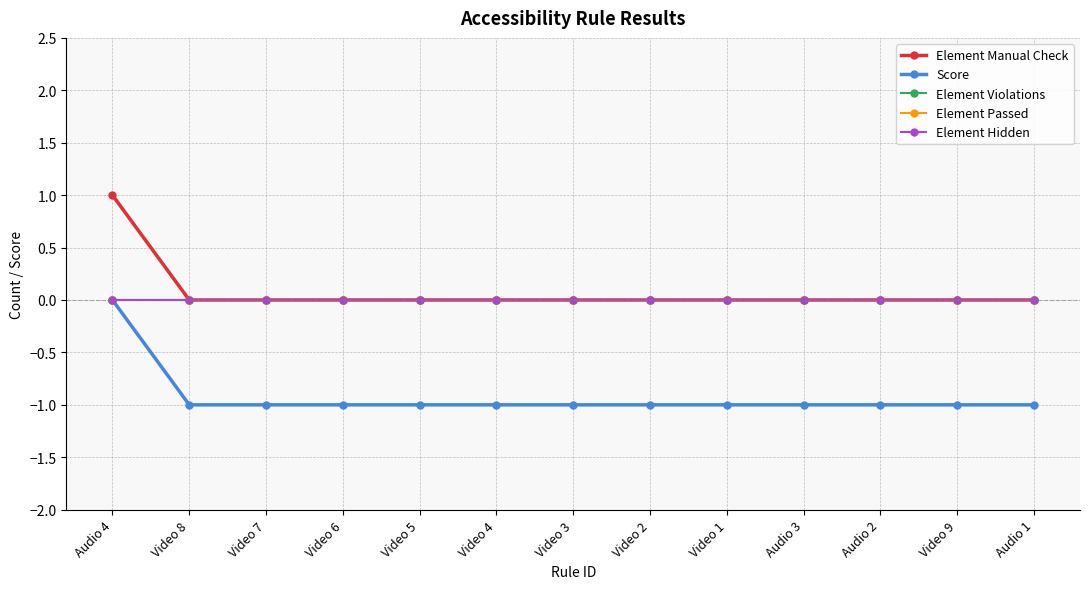

What position from the left is Video 7?

3